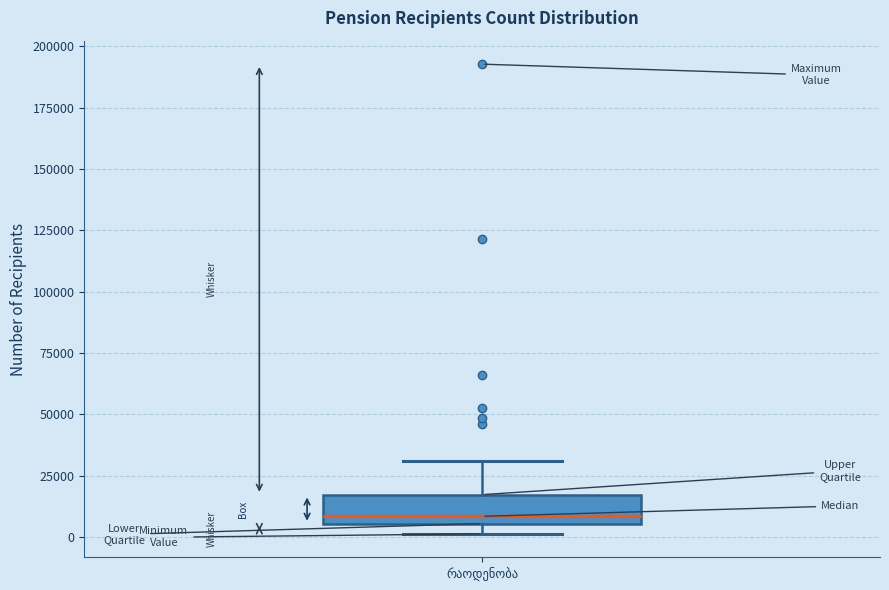

Transcribe this box plot: give where the median line is, the range the box spans, and where the two whiskers end, as read against the y-axis. The values are not printed on the chart, so give them approximately, as read against the axis.

median 10000, box 5000 to 15000, whiskers 0 to 30000